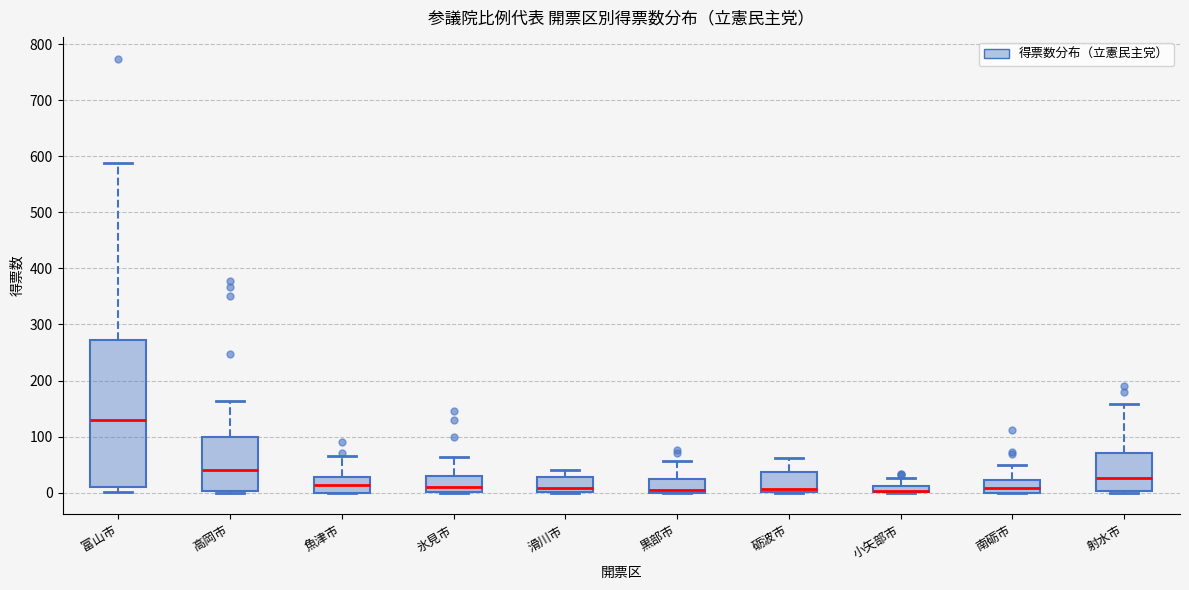

Where is the lower edge of the box for 高岡市 on the y-axis? The values are not printed on the chart, so give them approximately, as read against the axis.

0